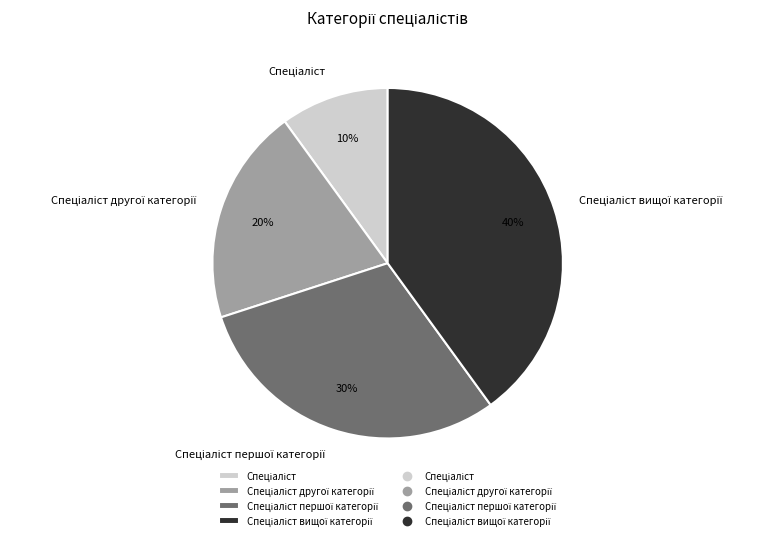

How many slices are in this pie chart?

4